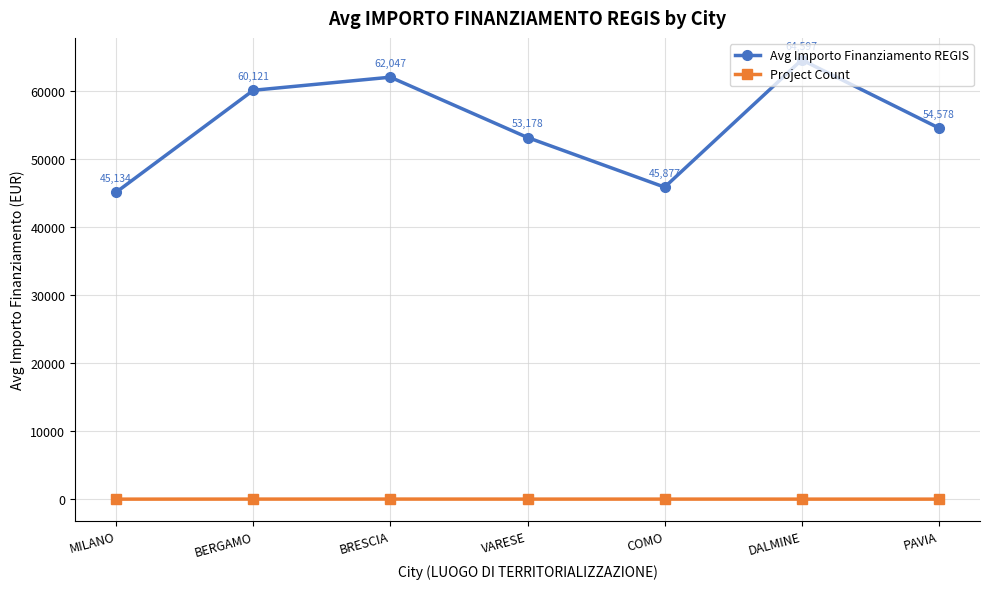

What is the greatest value displayed?

64596.7